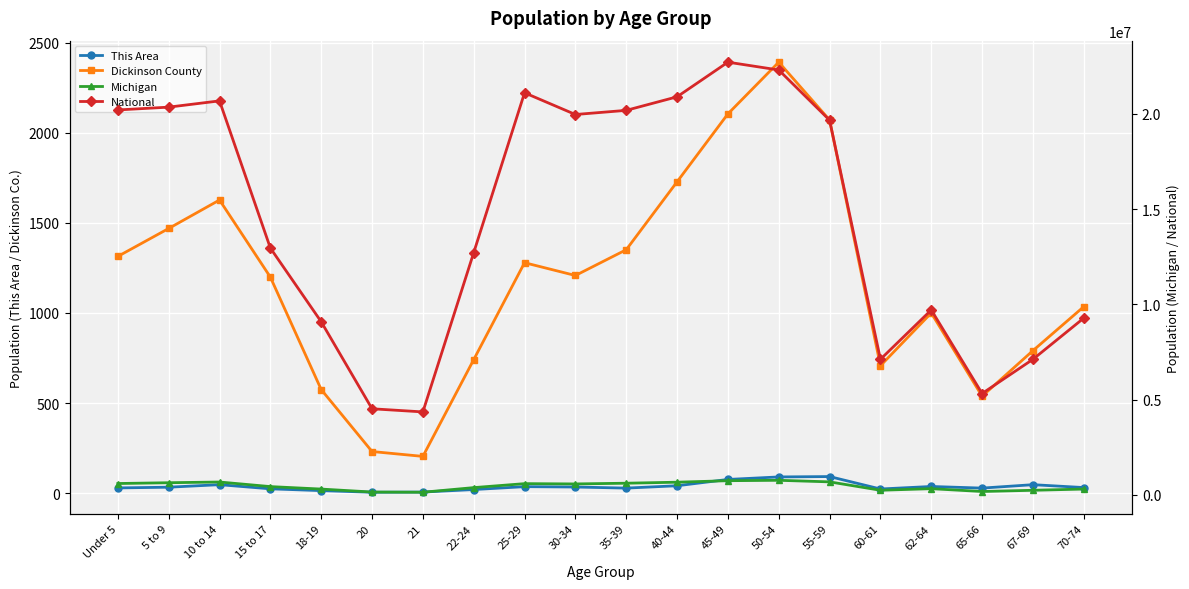

What is the average value of the Michigan series?

462341